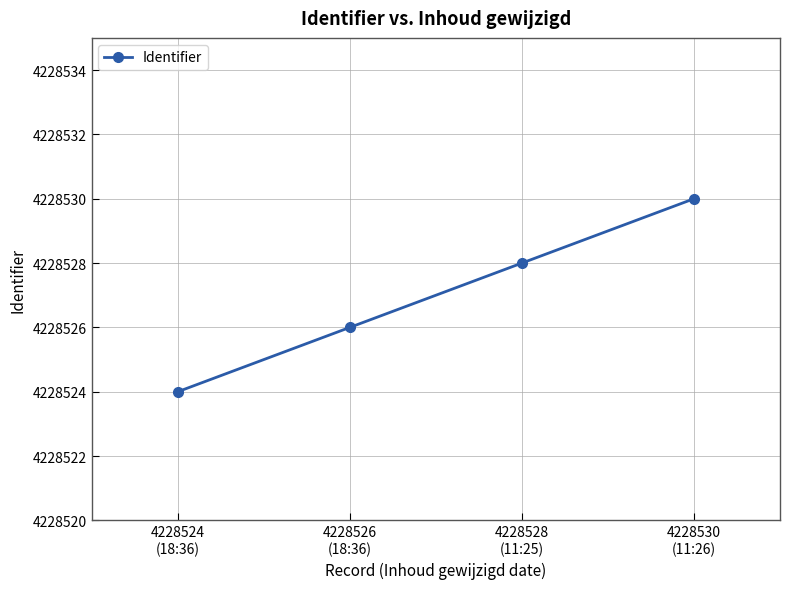

What is the label of the 4th point from the left?

4228530
(11:26)